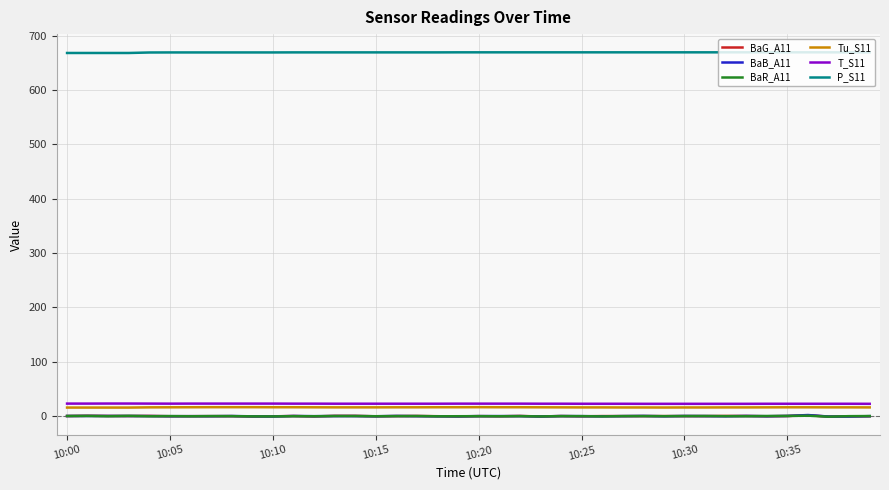

True or false: BaG_A11 and Tu_S11 intersect in this chart.

False